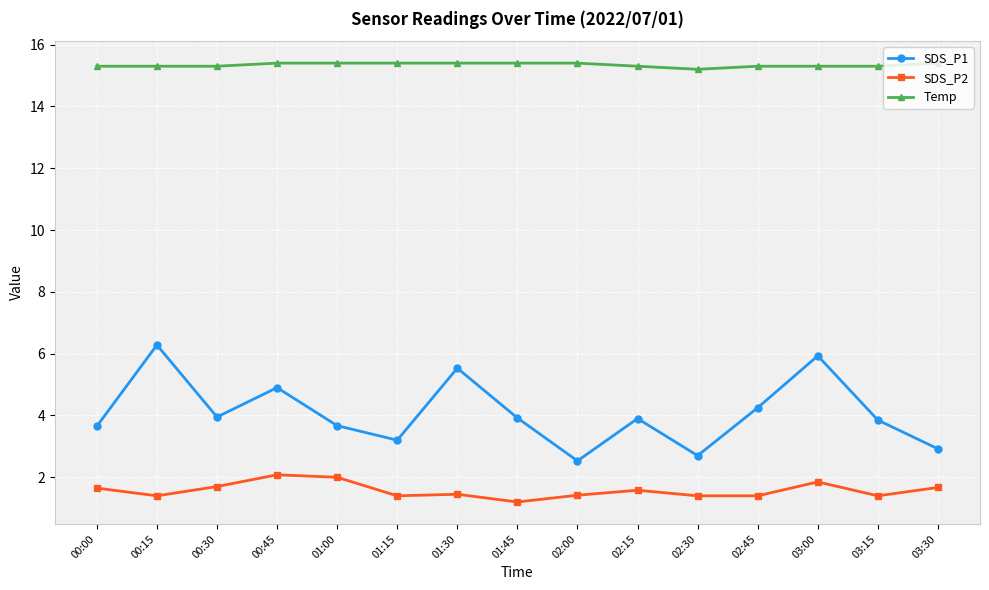

What is the maximum value shown in the chart?

15.4